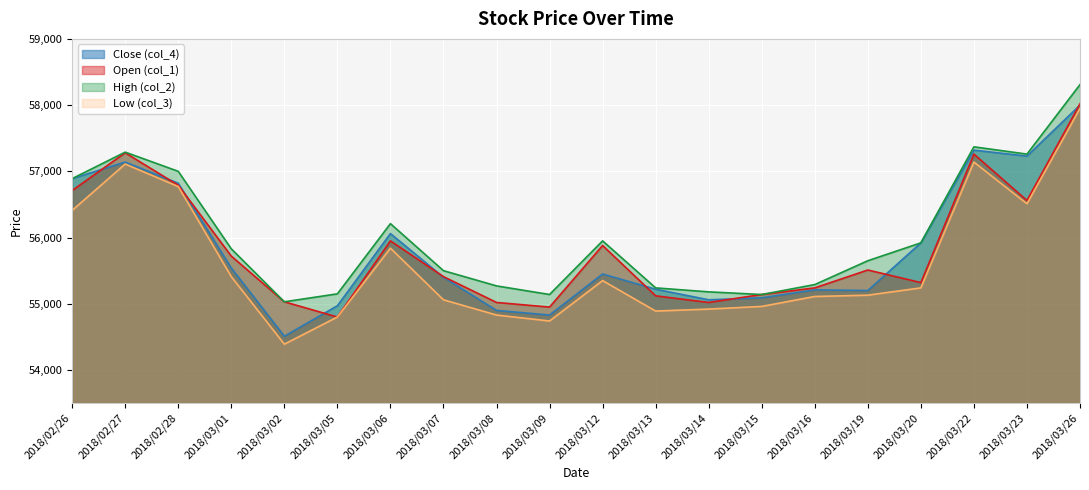

What is the label of the 14th point from the right?

2018/03/06